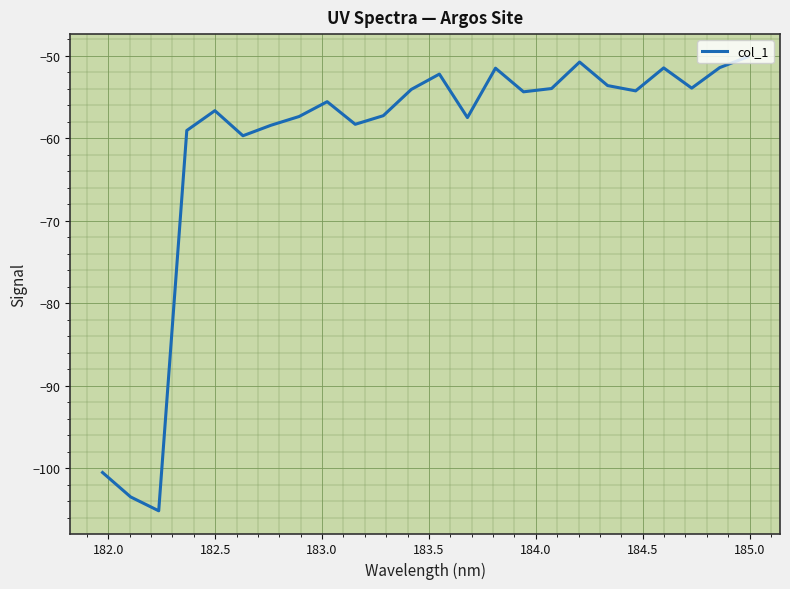

What is the difference between the maximum and minimum values?

55.0